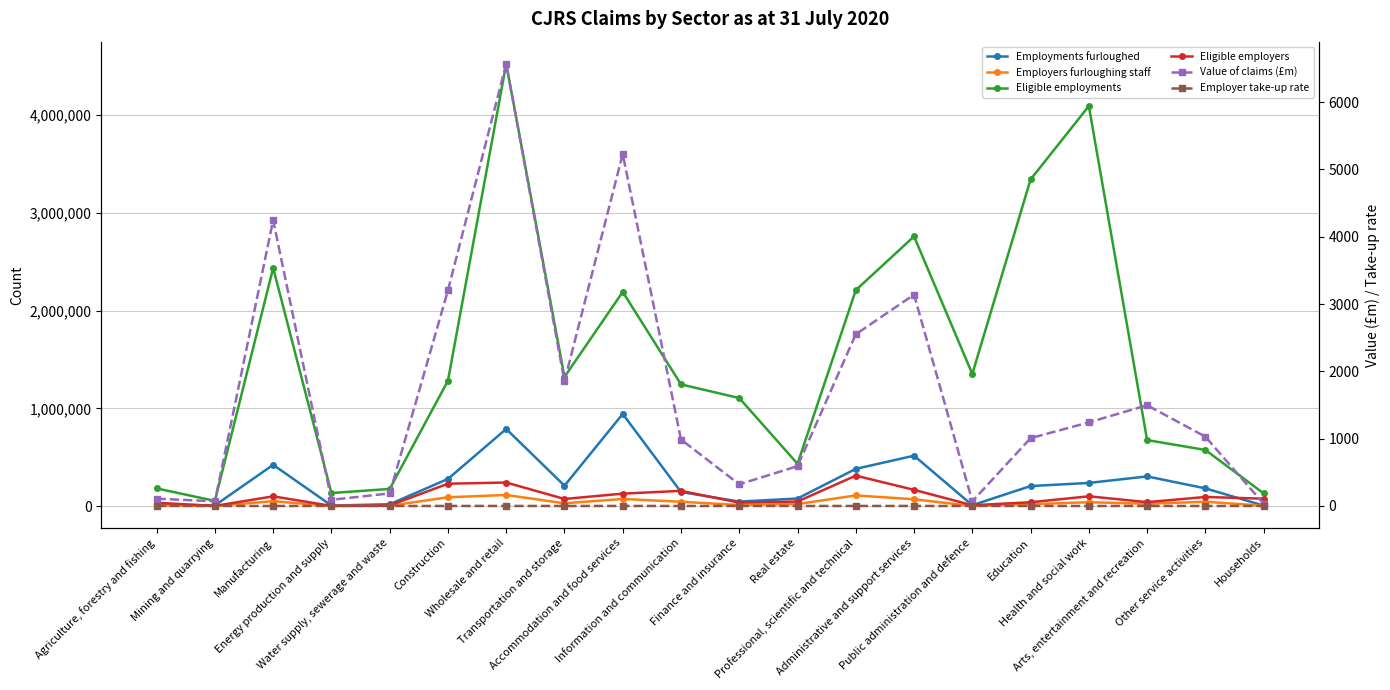

True or false: Eligible employers and Eligible employments intersect in this chart.

False